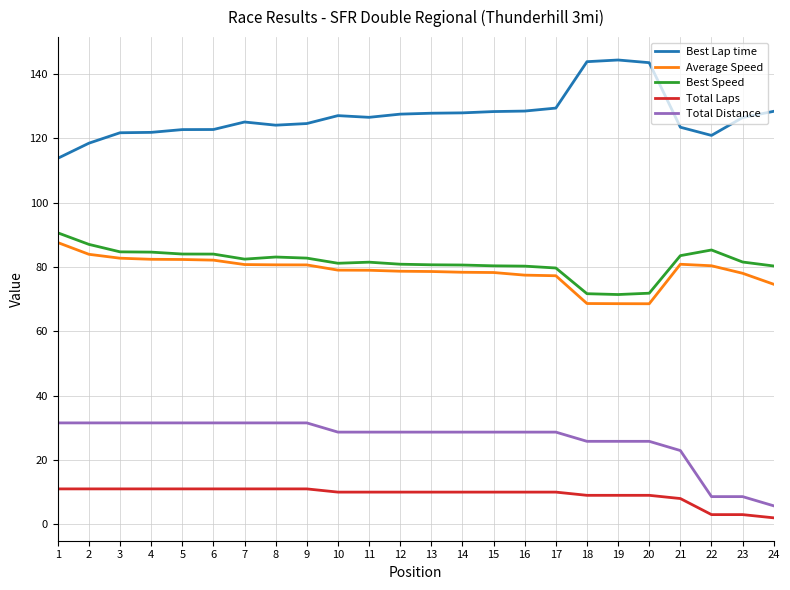

True or false: Best Lap time and Total Laps cross at least once.

False